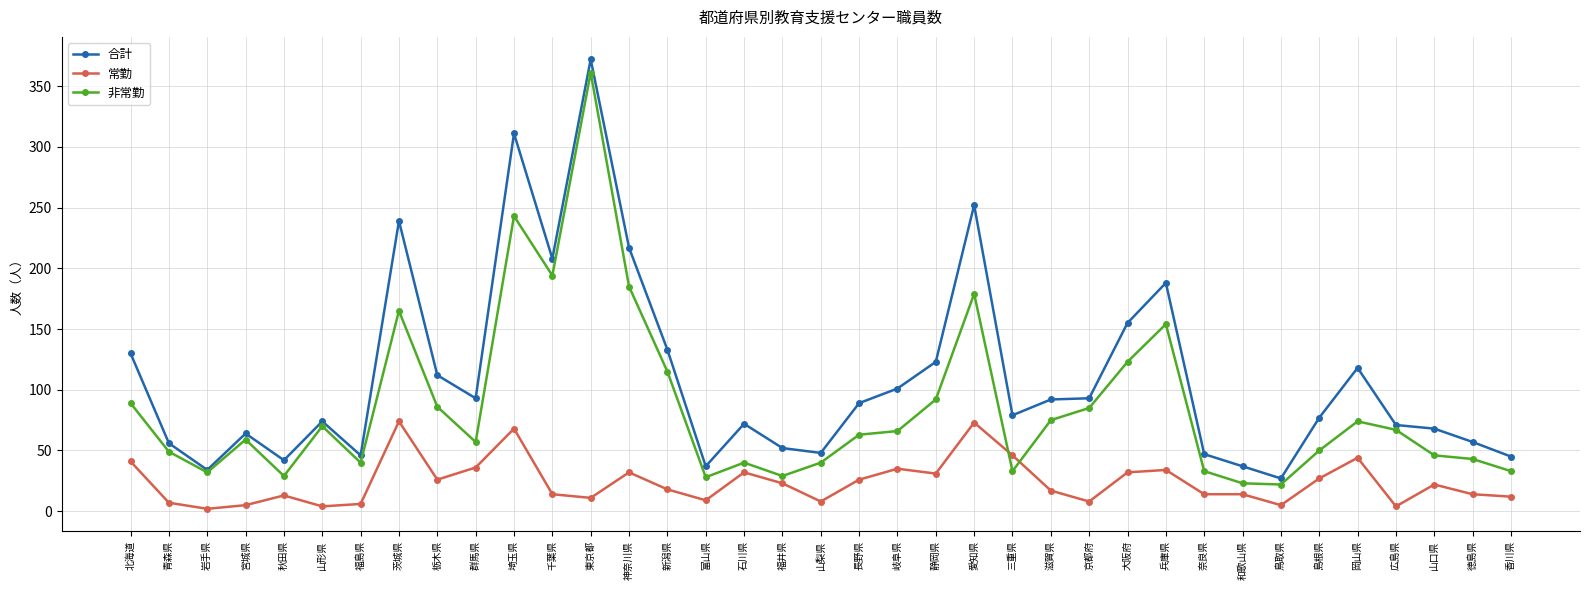

Between 長野県 and 岐阜県, which series saw the biggest shift?

合計